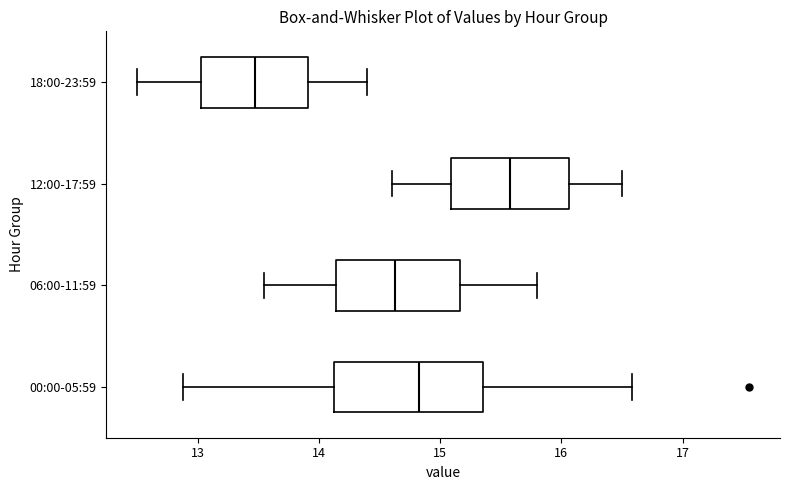

Where does the left whisker of the box for 00:00-05:59 end on the x-axis? The values are not printed on the chart, so give them approximately, as read against the axis.

12.9